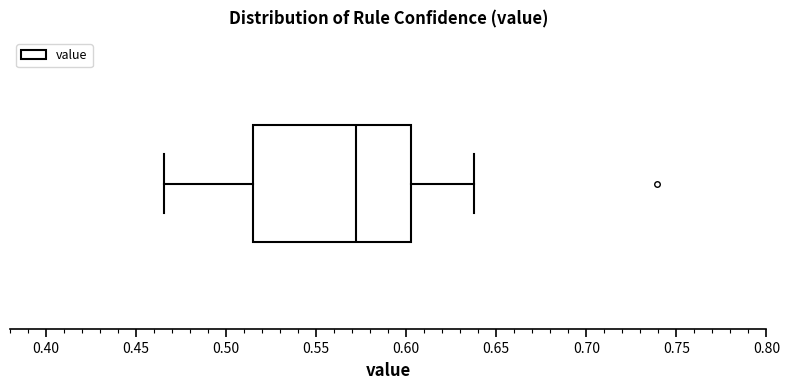

Read this box plot against the x-axis: the position of the median line, the range covered by the box, and the ends of both whiskers. The values are not printed on the chart, so give them approximately, as read against the axis.

median 0.570, box 0.515 to 0.600, whiskers 0.465 to 0.640